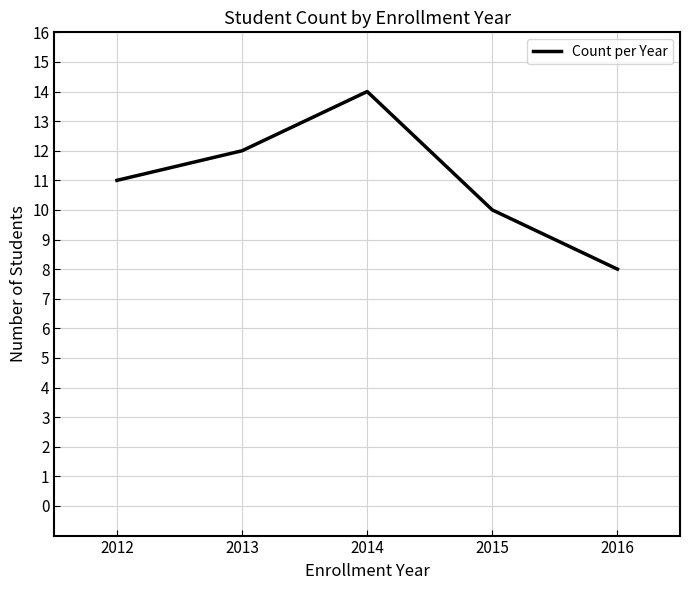

What is the average value?

11